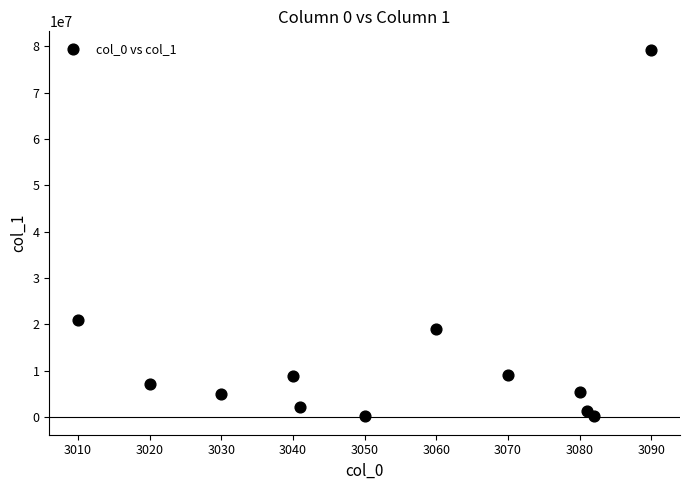

What Y value in the scatter plot is closest to 39718035?

21020986